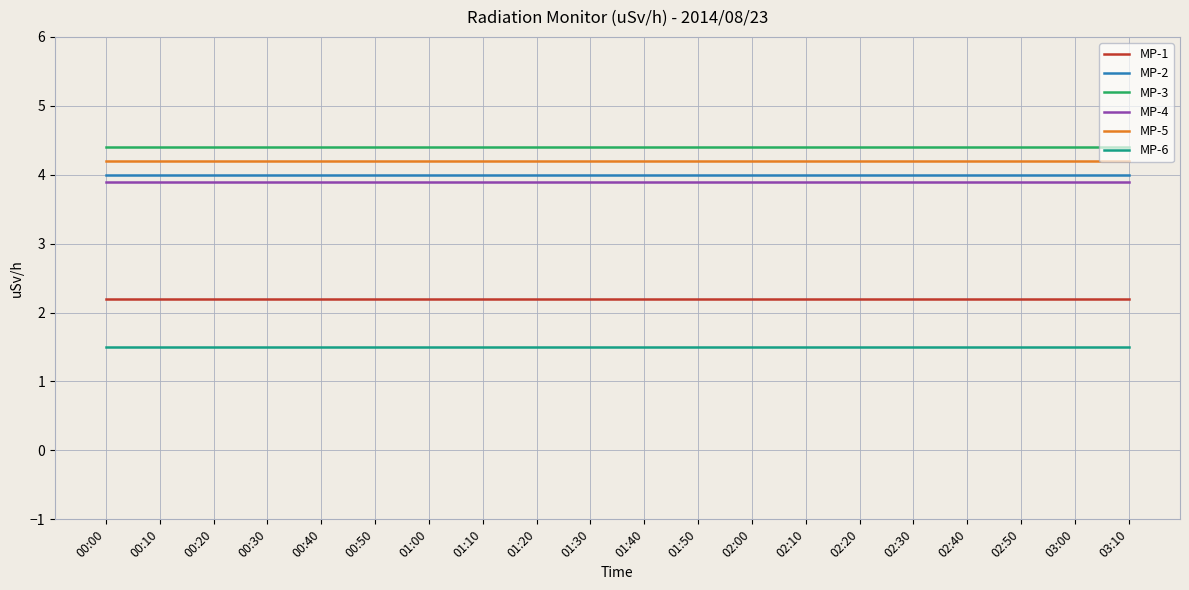

What are all the series names shown in the legend?

MP-1, MP-2, MP-3, MP-4, MP-5, MP-6